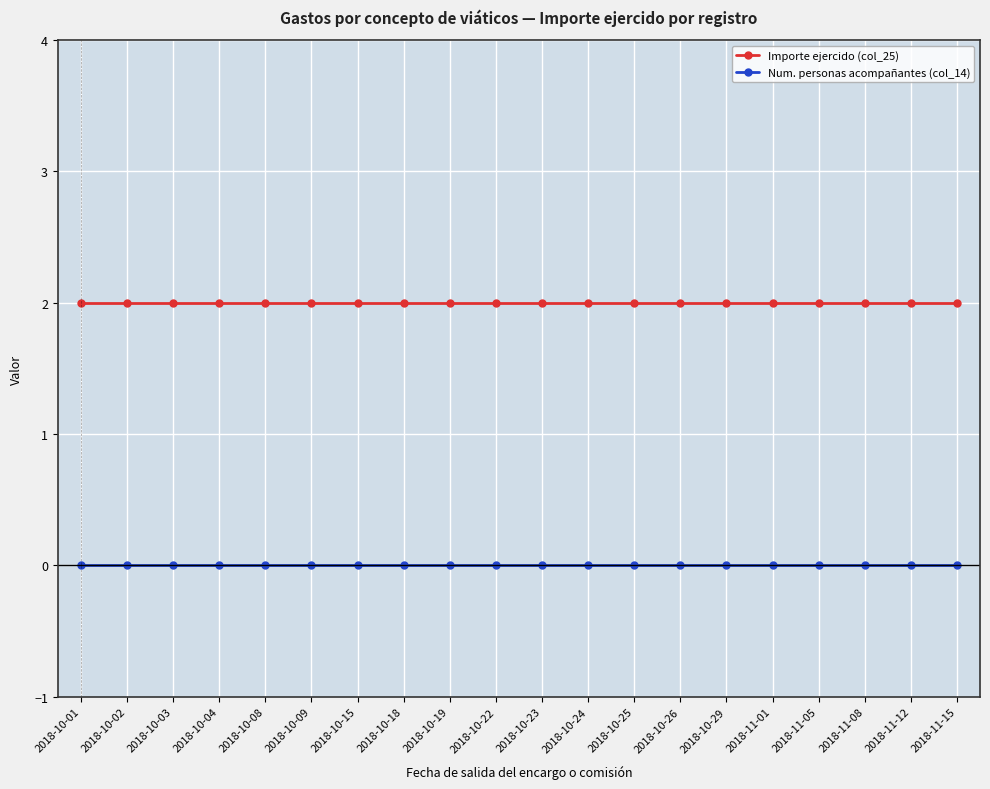

True or false: Importe ejercido (col_25) and Num. personas acompañantes (col_14) cross at least once.

False